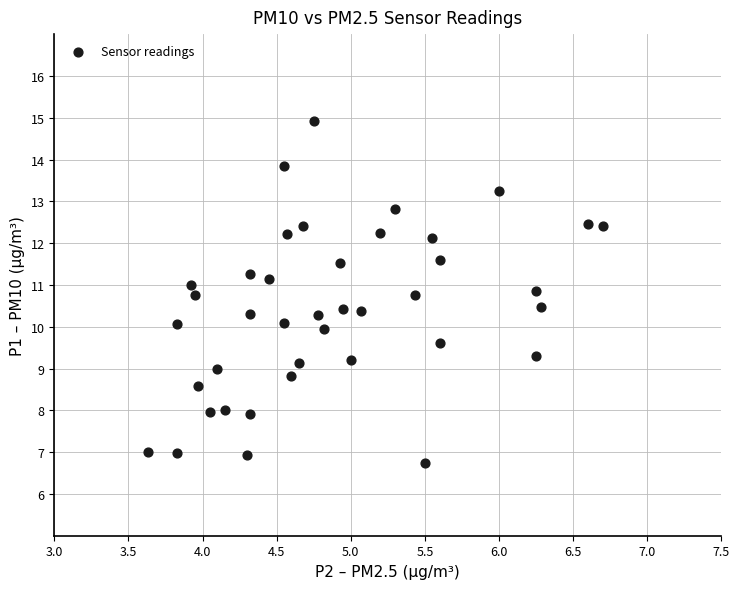

What is the range of X values (max minus min)?

3.1